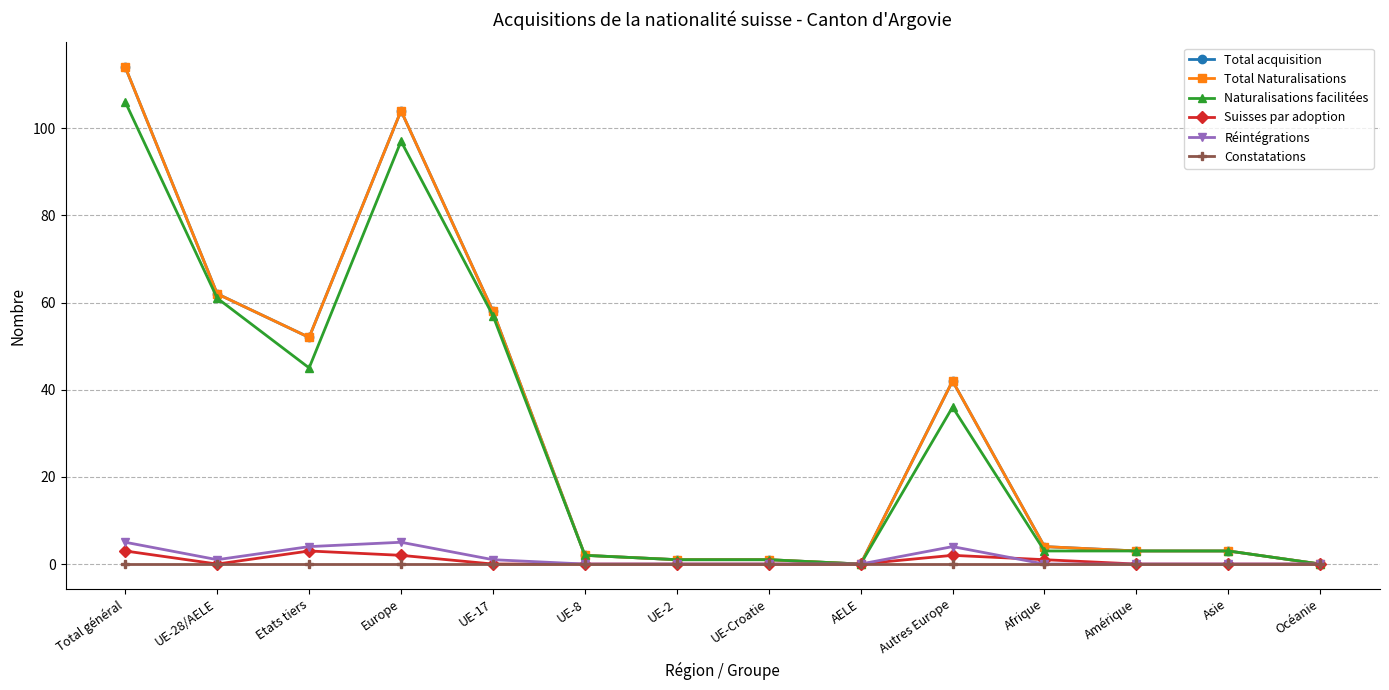

True or false: Constatations and Total Naturalisations intersect in this chart.

False